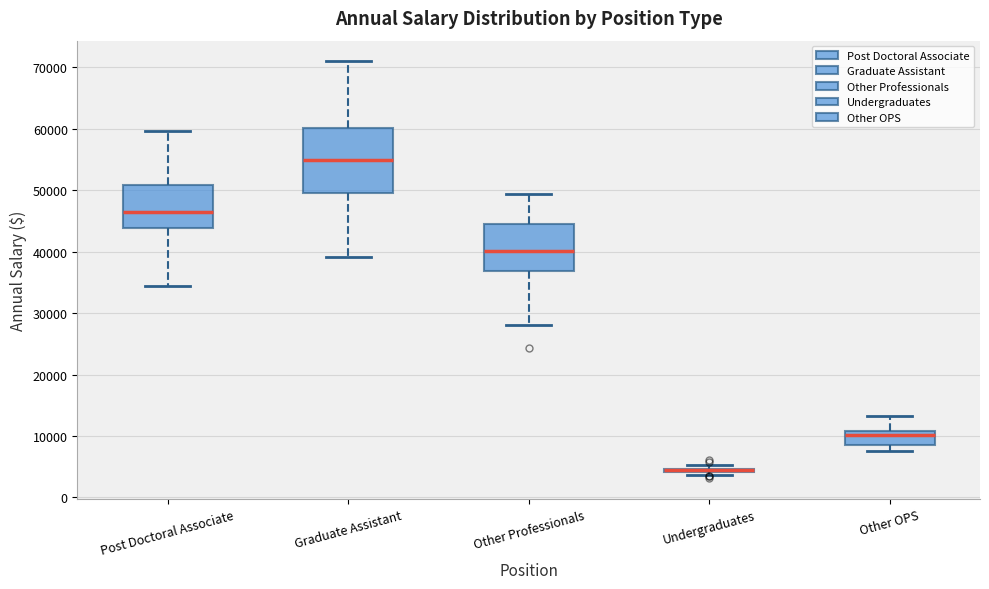

Where does the upper whisker of the box for Other OPS end on the y-axis? The values are not printed on the chart, so give them approximately, as read against the axis.

13000